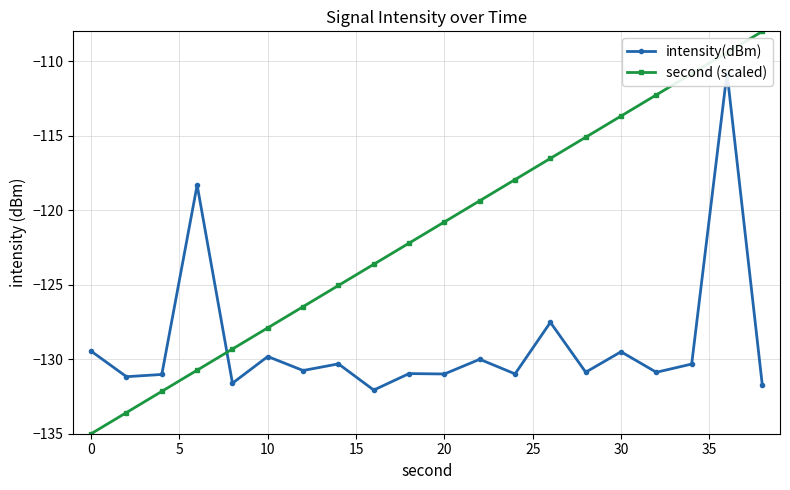

True or false: intensity(dBm) and second (scaled) intersect in this chart.

True